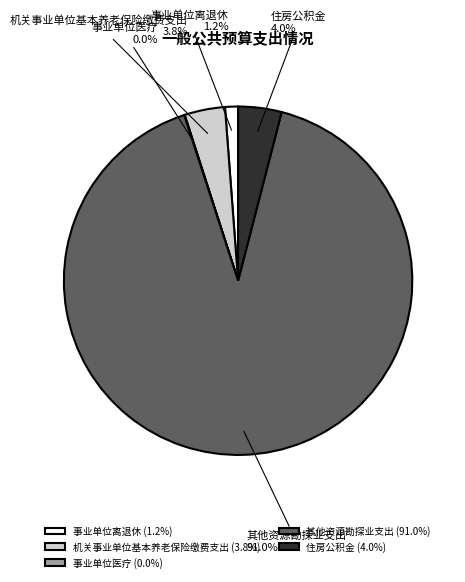

Is it true that 机关事业单位基本养老保险缴费支出 is 4% of the pie?

True